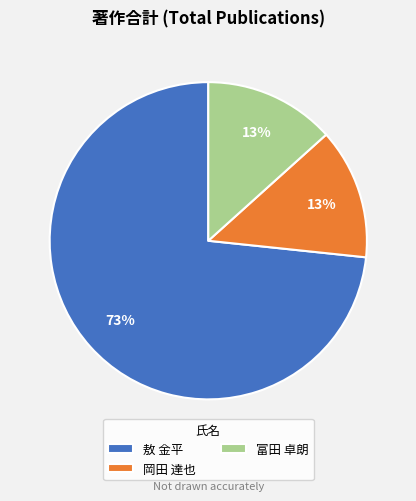

Which slice represents more than half of the pie?

敖 金平